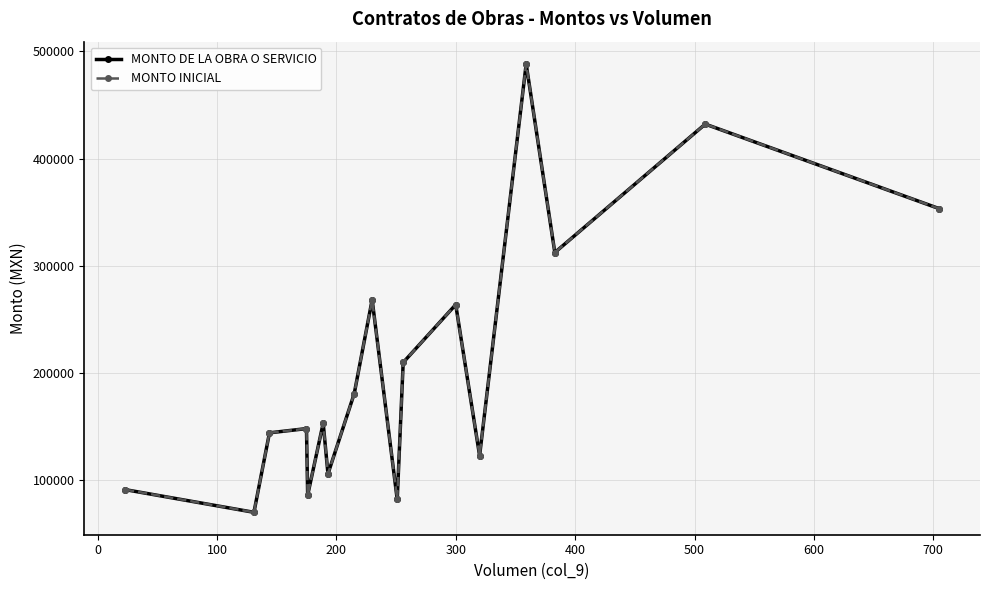

What is the value of the MONTO DE LA OBRA O SERVICIO point at the 4th from the left?

148225.9